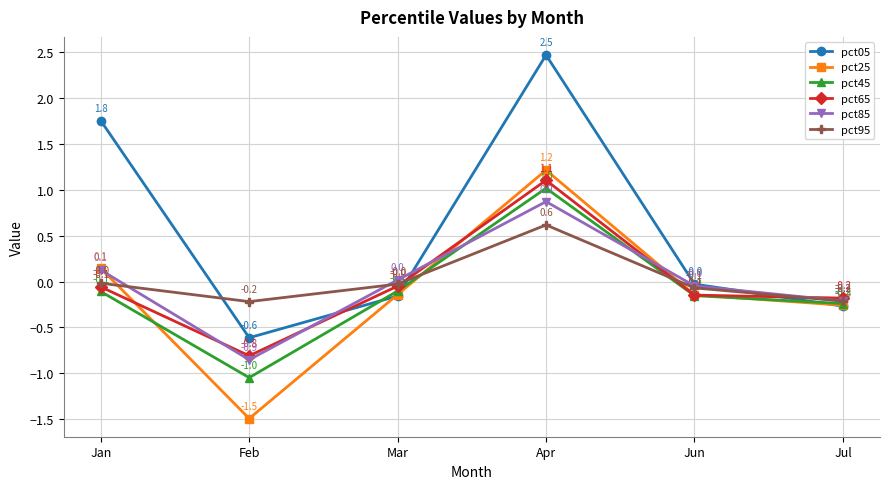

Where is the first local maximum for pct95?

Apr